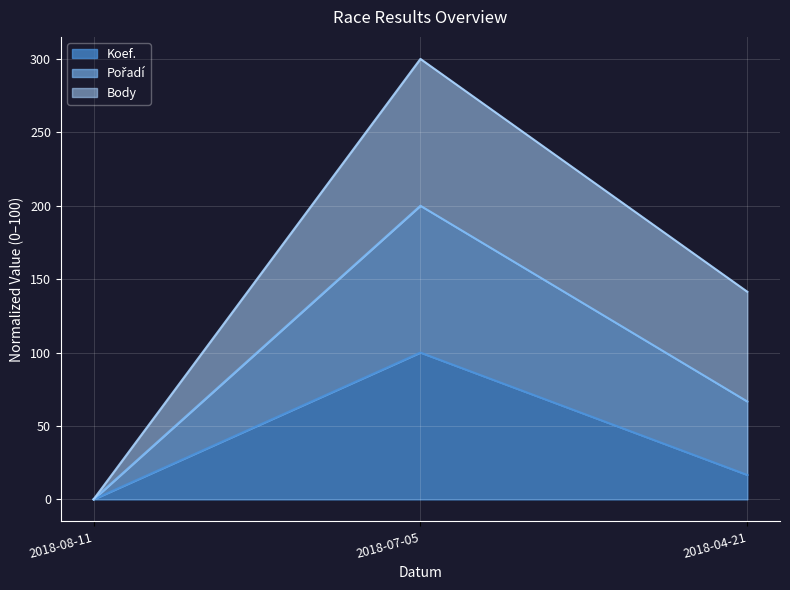

Which category has the highest value in the Koef. series?

2018-07-05